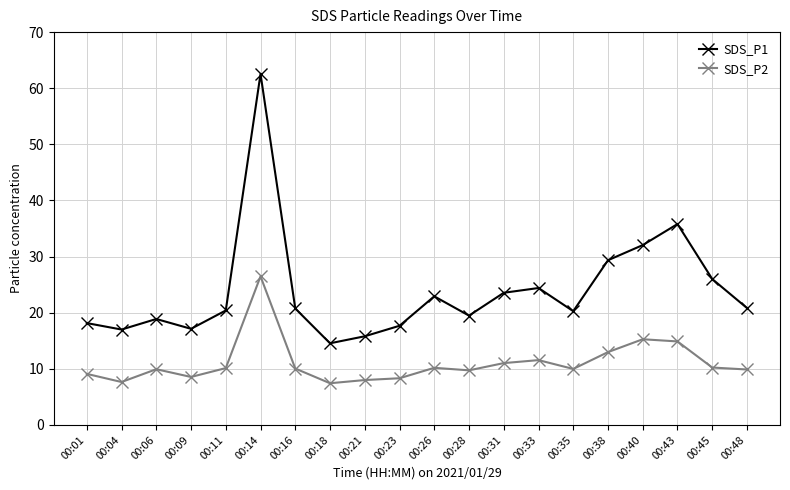

Which series has the largest range (max minus min)?

SDS_P1